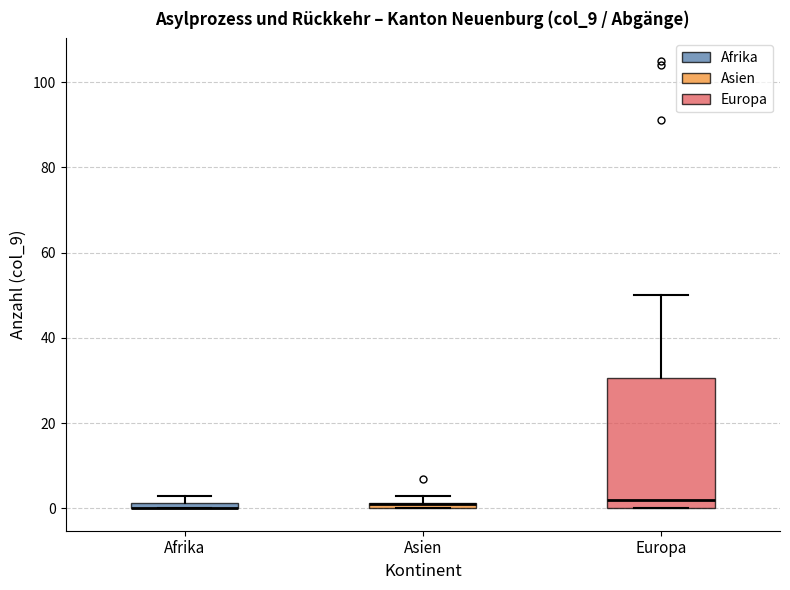

Comparing the boxes themselves (not the whiskers), which one is the tallest?

Europa